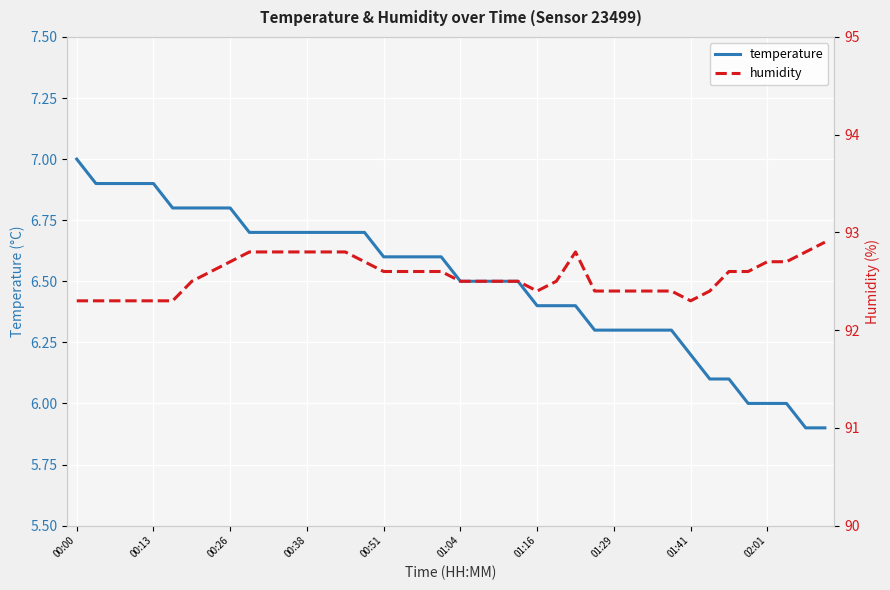

What is the minimum value for temperature?

5.9